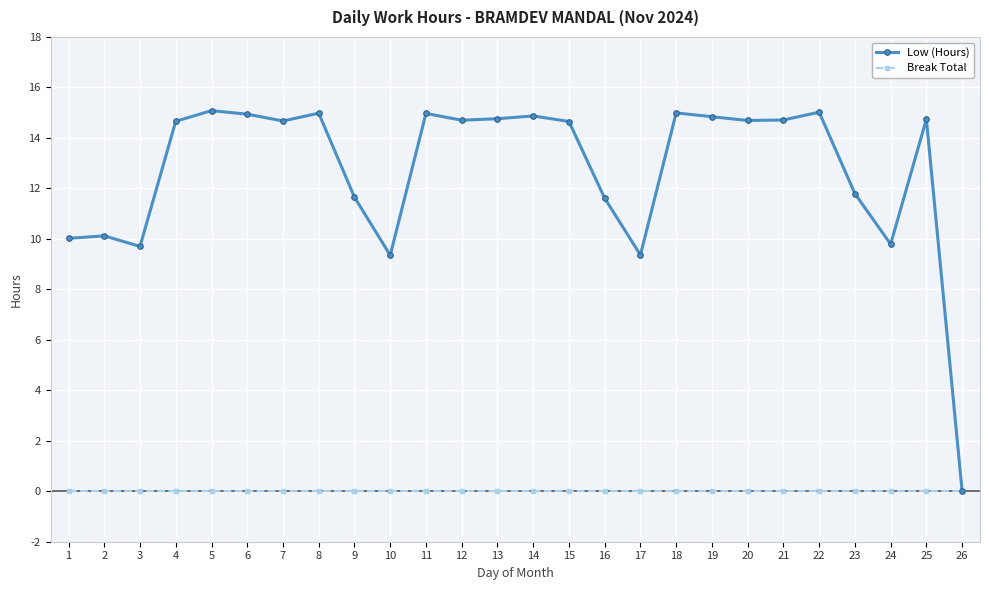

True or false: Low (Hours) has a value of 11.6 at 16.

True